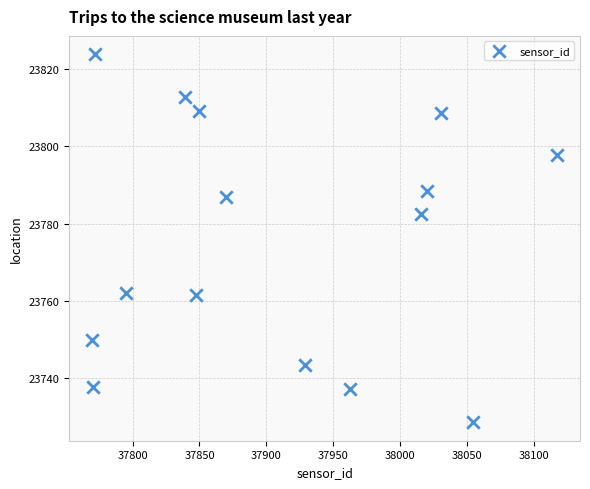

What Y value in the scatter plot is closest to 23776?

23782.5